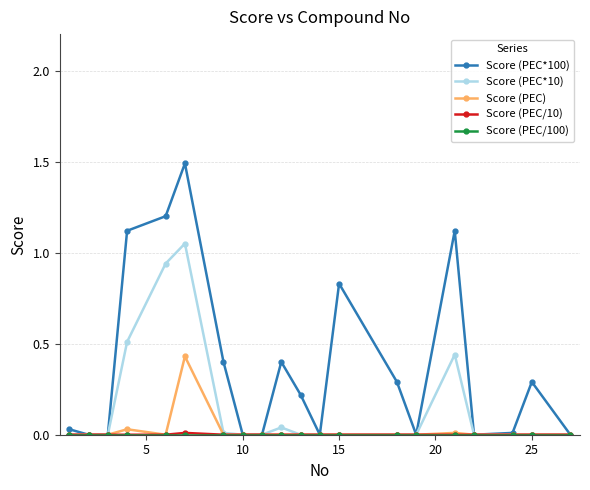

What is the value of the Score (PEC*100) point at the 14th from the left?

0.3